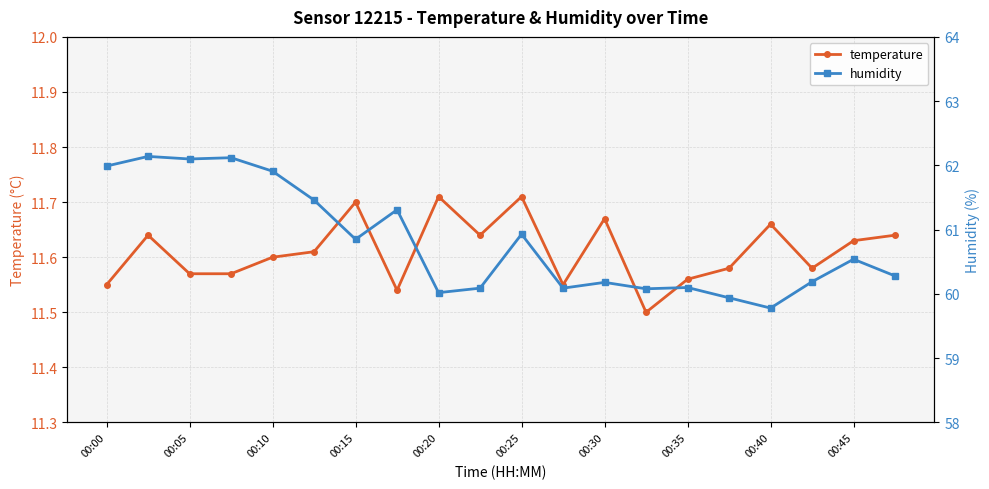

How many temperature values are between 11 and 12?

20